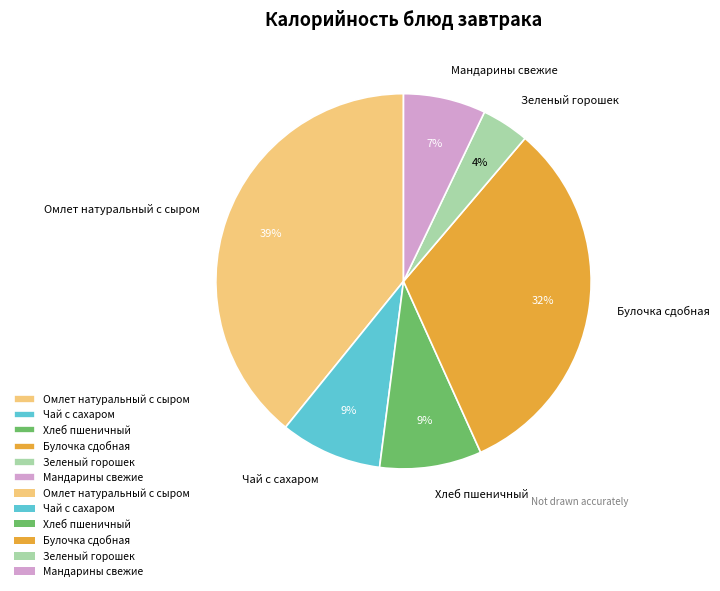

To the nearest percent, what portion does Хлеб пшеничный represent?

9%